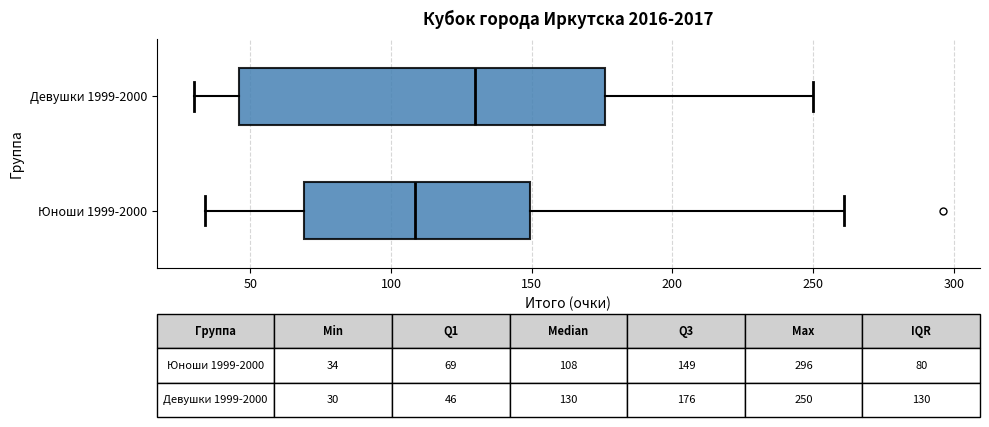

Which box has the furthest to the left median line?

Юноши 1999-2000